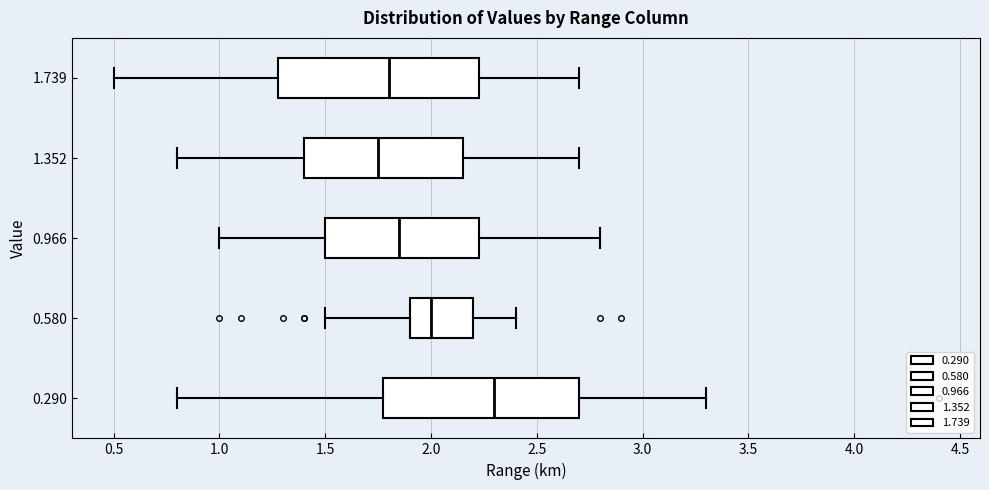

Where does the median line of the box at y = 1.739 sit on the x-axis? The values are not printed on the chart, so give them approximately, as read against the axis.

1.80